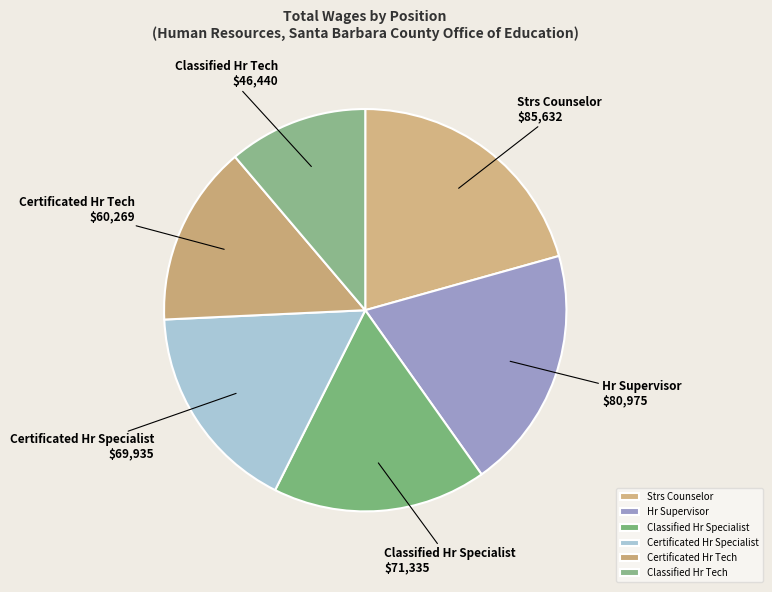

Is it true that Certificated Hr Tech is 15% of the pie?

True